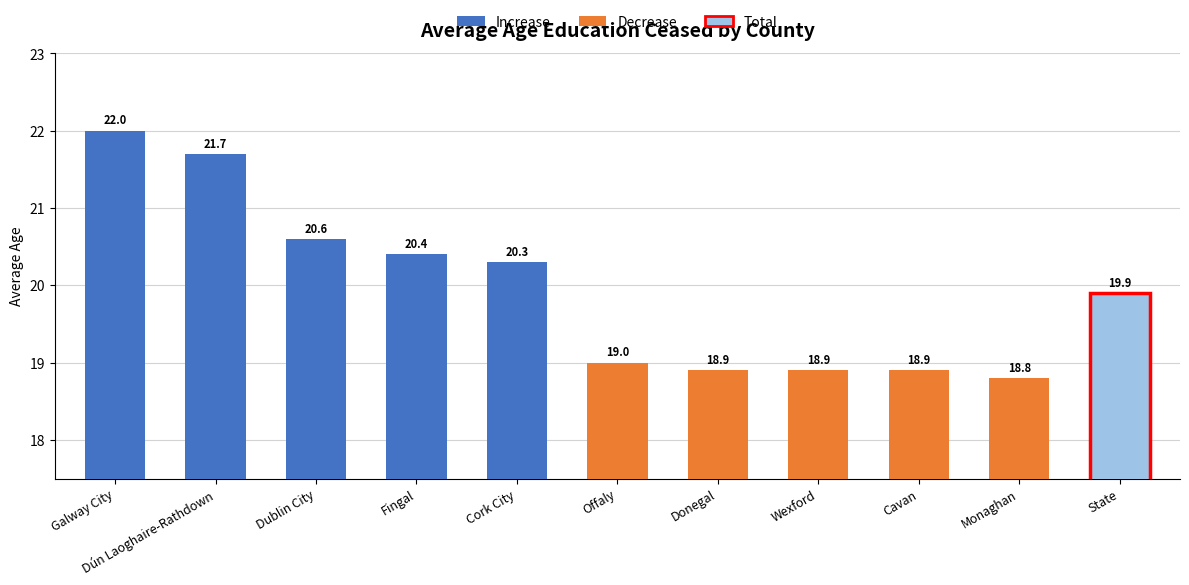

Which category has the highest value across all series?

Galway City